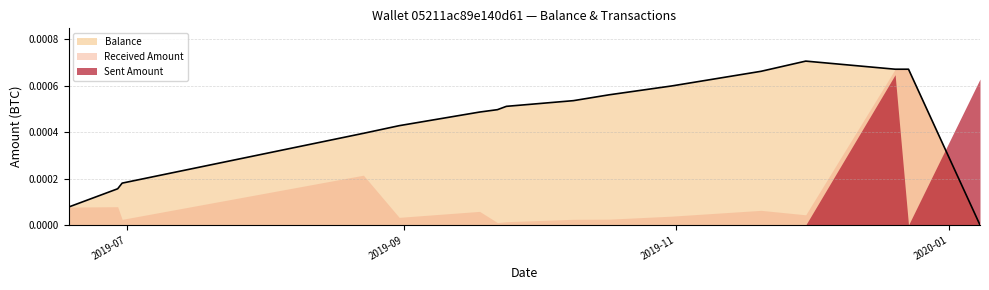

How many intersections are there between sent amount and received amount?

1